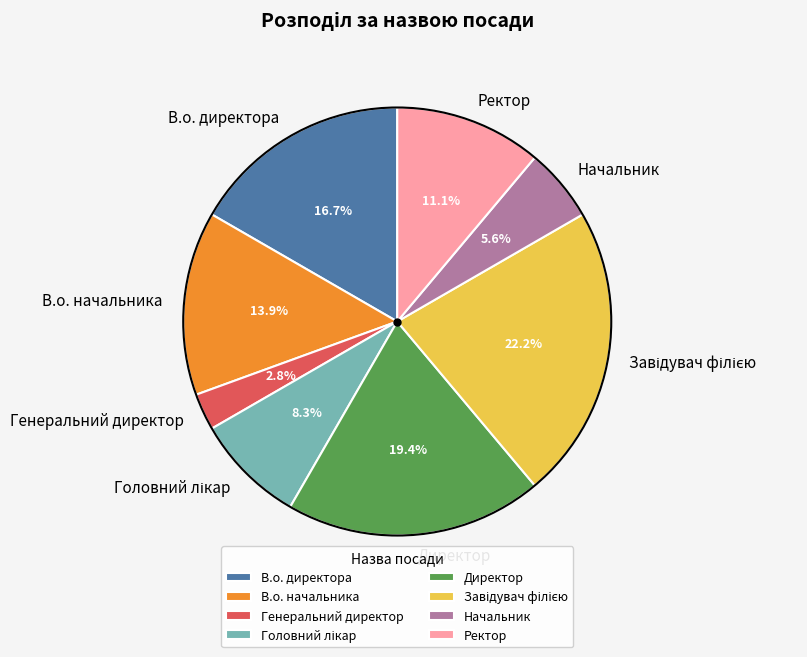

Which category has the smallest portion of the pie?

Генеральний директор